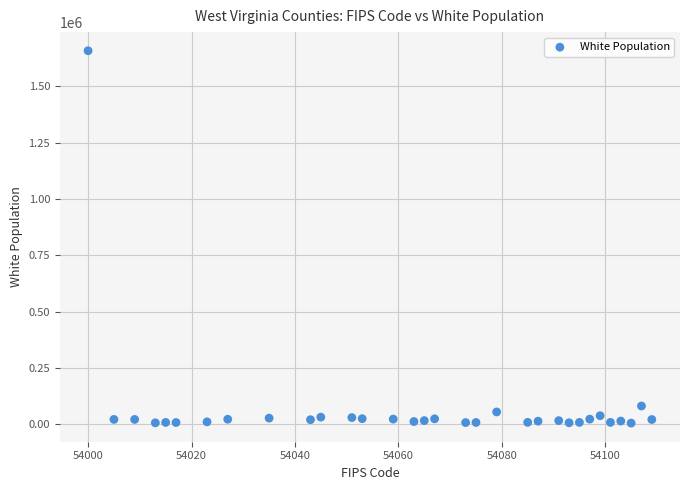

What Y value in the scatter plot is closest to 831748?

81014